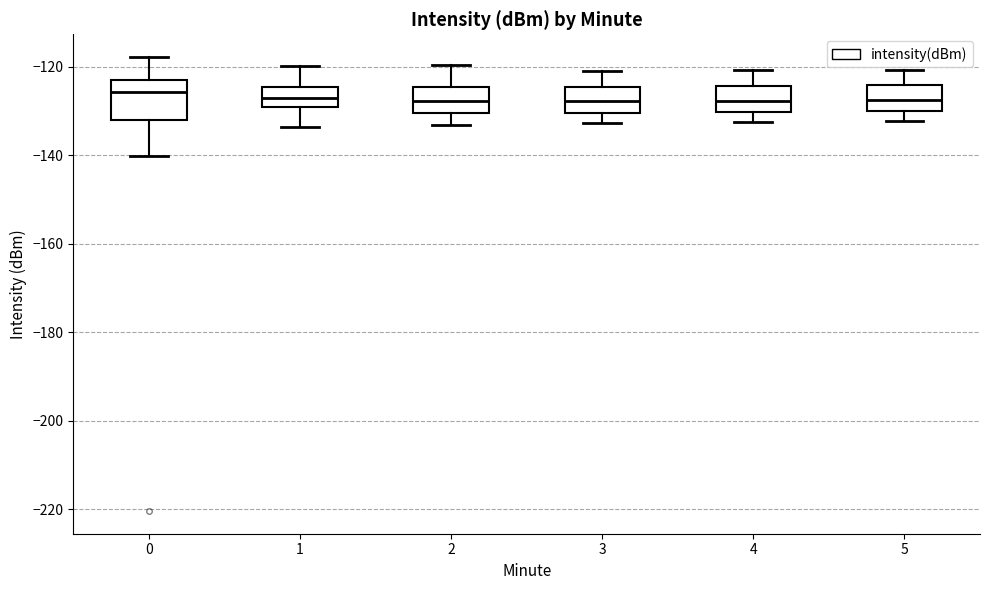

Reading left to right, transcribe this box plot: for each box, give where its median line is, the range the box spans, and where its two whiskers end, as read against the y-axis. The values are not printed on the chart, so give them approximately, as read against the axis.

0: median -126, box -132 to -122, whiskers -140 to -118
1: median -126, box -130 to -124, whiskers -134 to -120
2: median -128, box -130 to -124, whiskers -134 to -120
3: median -128, box -130 to -124, whiskers -132 to -120
4: median -128, box -130 to -124, whiskers -132 to -120
5: median -128, box -130 to -124, whiskers -132 to -120